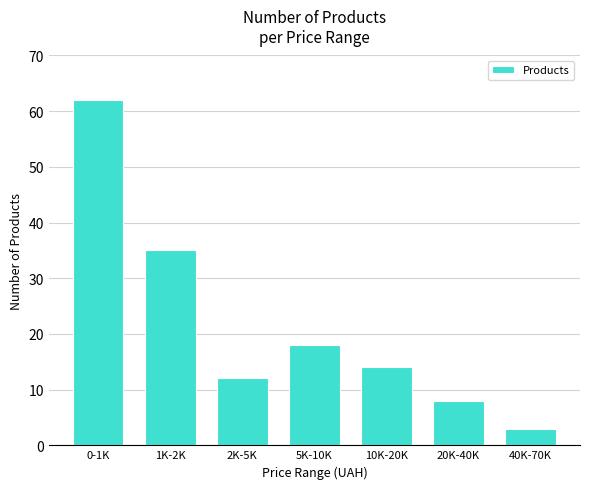

Reading left to right, extract all data points from this chart.

62	35	12	18	14	8	3